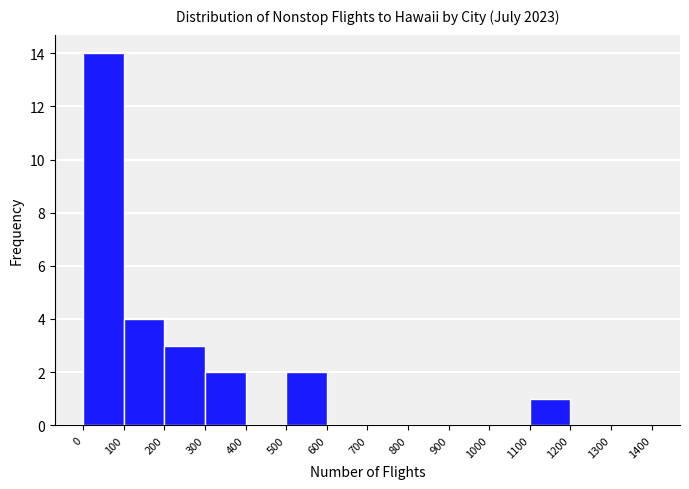

Reading left to right, list every bar in this chart as the range it spans on the x-axis followed by its height. The values are not printed on the chart, so give them approximately, as read against the axis.

0 to 100: 14
100 to 200: 4
200 to 300: 3
300 to 400: 2
400 to 500: 0
500 to 600: 2
600 to 700: 0
700 to 800: 0
800 to 900: 0
900 to 1000: 0
1000 to 1100: 0
1100 to 1200: 1
1200 to 1300: 0
1300 to 1400: 0